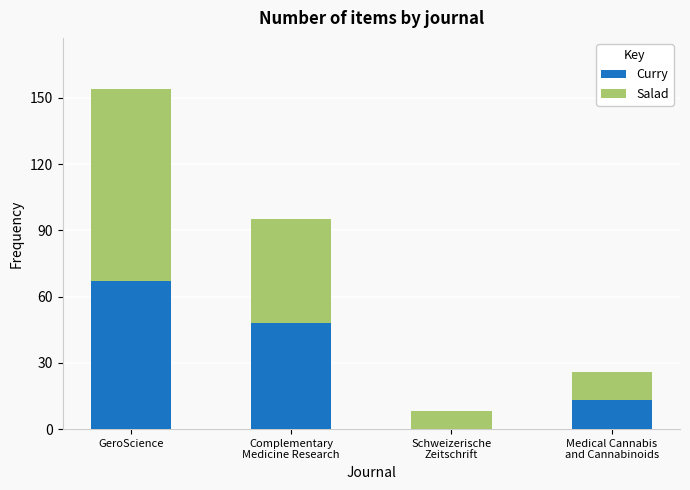

How many distinct data groups are displayed?

2